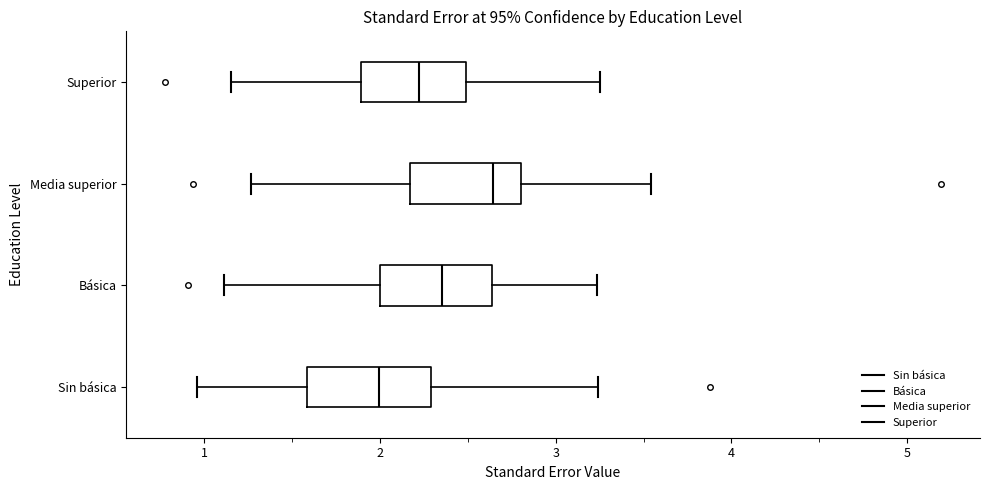

Reading bottom to top, read every box against the x-axis: the position of its median line, the range the box covers, and the ends of its whiskers. The values are not printed on the chart, so give them approximately, as read against the axis.

Sin básica: median 2.0, box 1.6 to 2.3, whiskers 1.0 to 3.2
Básica: median 2.4, box 2.0 to 2.6, whiskers 1.1 to 3.2
Media superior: median 2.6, box 2.2 to 2.8, whiskers 1.3 to 3.5
Superior: median 2.2, box 1.9 to 2.5, whiskers 1.2 to 3.3